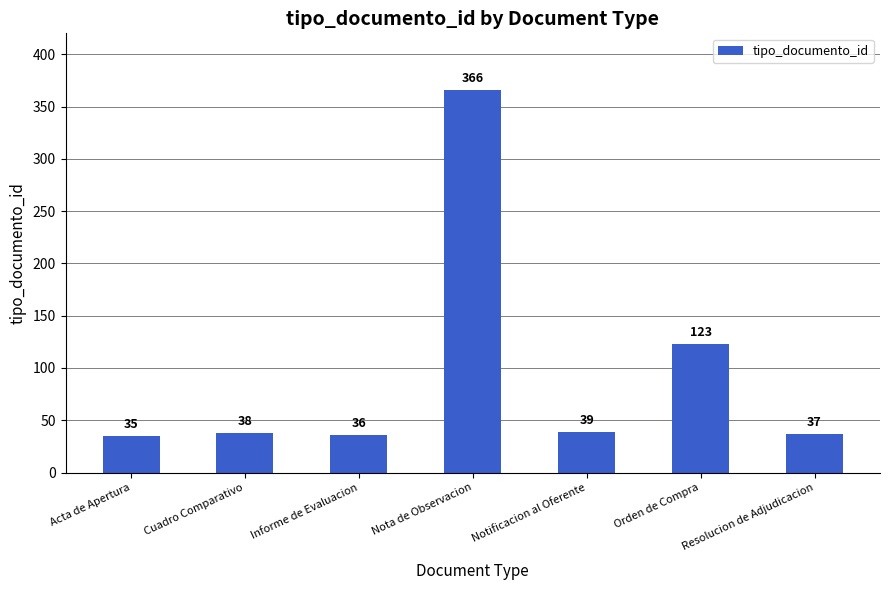

What is the difference between the maximum and second lowest values?

330